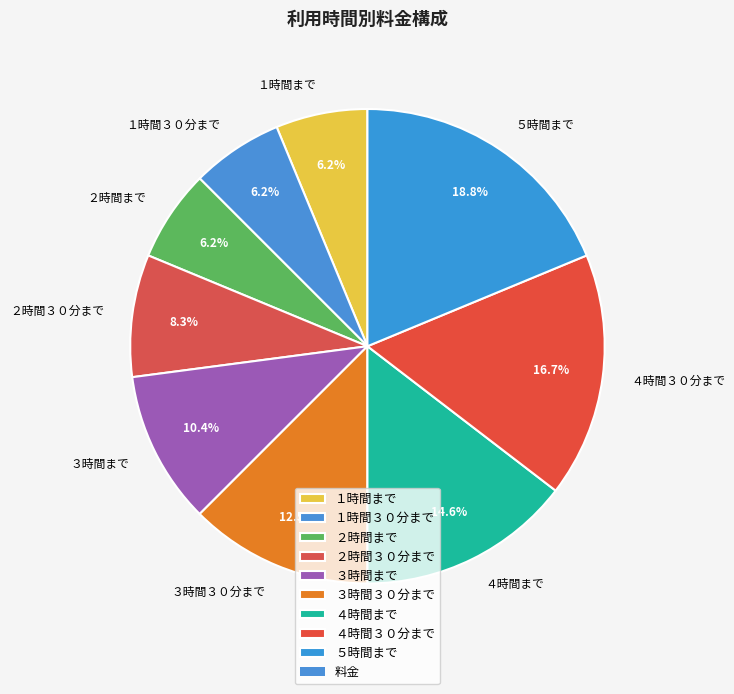

Do １時間３０分まで and ４時間まで together represent more than half of the pie?

No